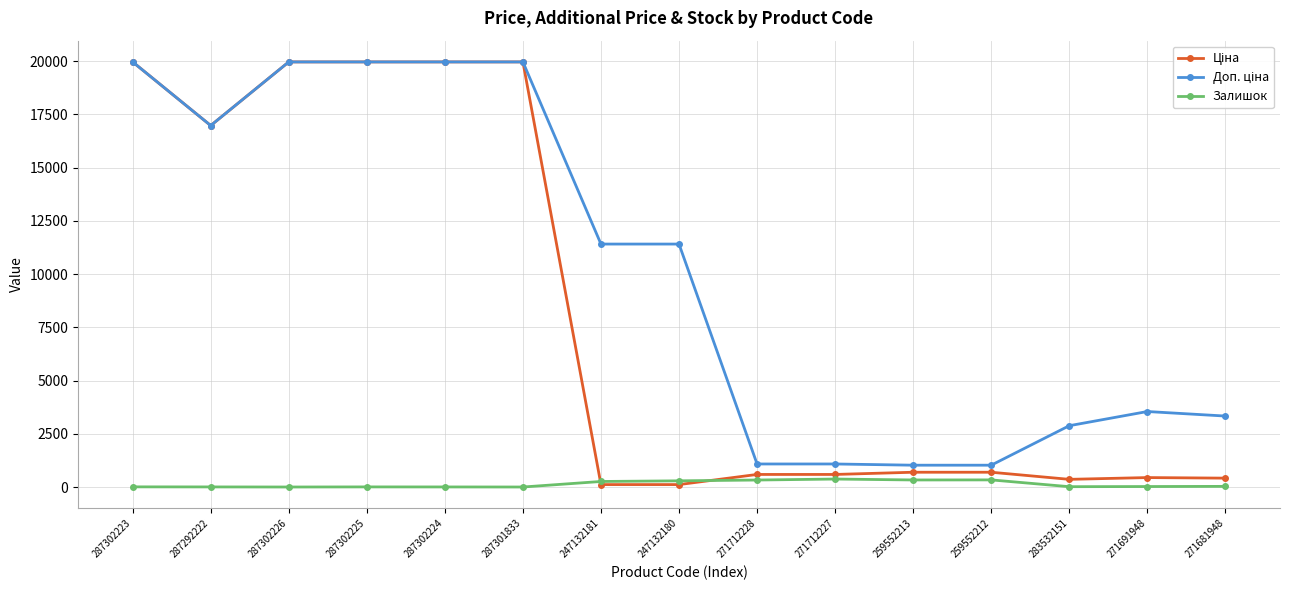

What is the label of the 9th point from the right?

247132181